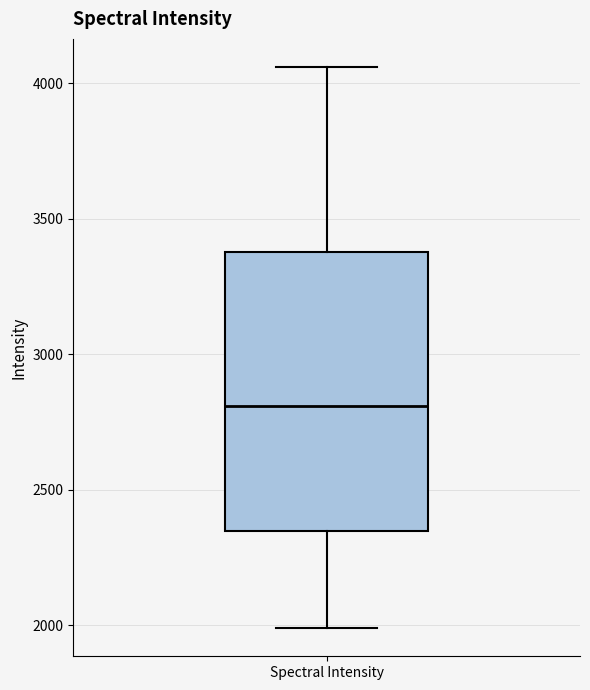

Transcribe this box plot: give where the median line is, the range the box spans, and where the two whiskers end, as read against the y-axis. The values are not printed on the chart, so give them approximately, as read against the axis.

median 2800, box 2350 to 3400, whiskers 2000 to 4050